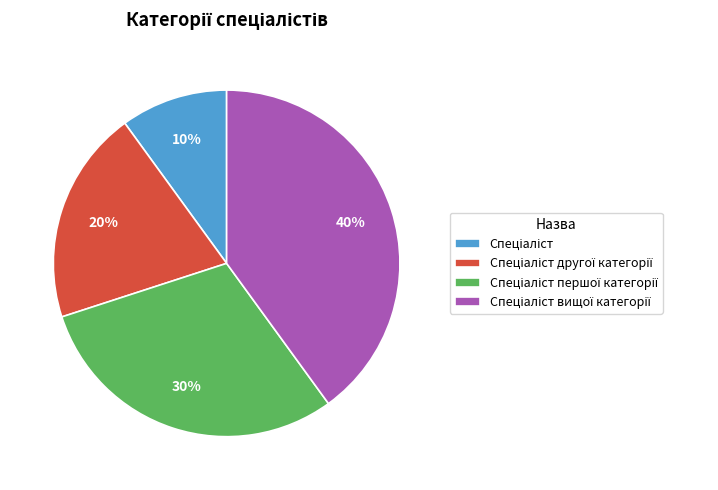

Is there a majority slice in this chart?

No